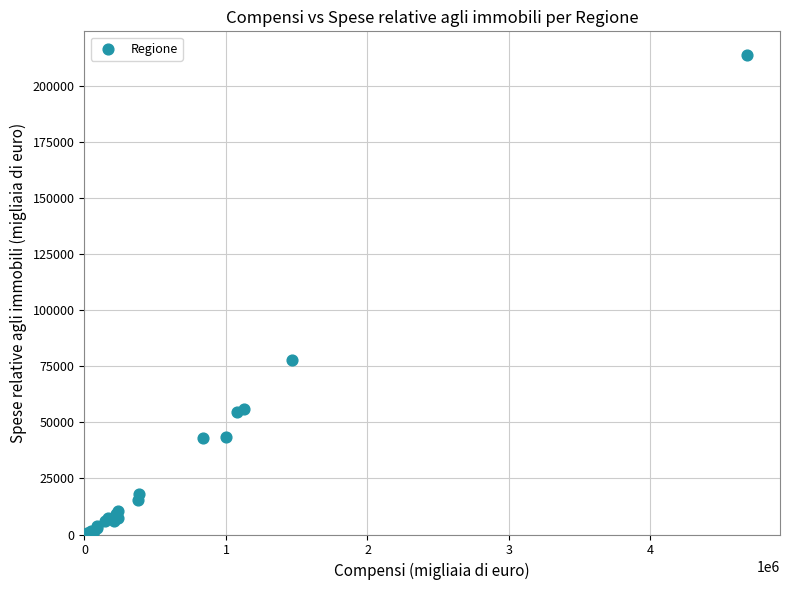

What Y value in the scatter plot is closest to 107081?

77919